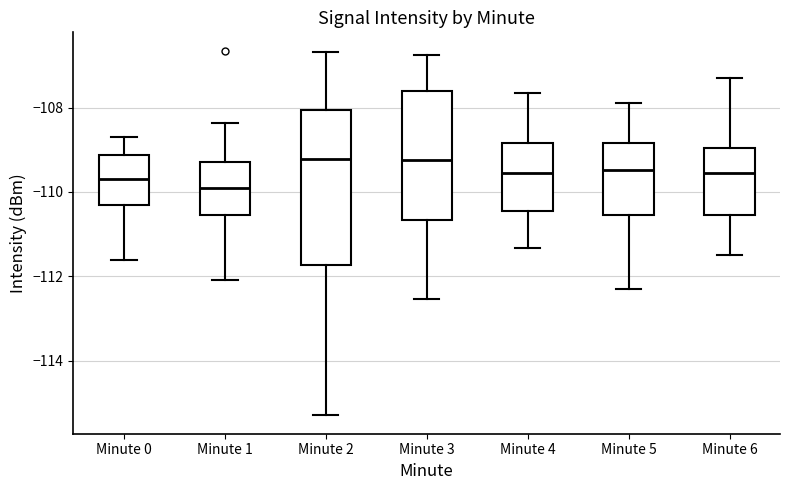

Where does the upper whisker of the box for Minute 5 end on the y-axis? The values are not printed on the chart, so give them approximately, as read against the axis.

-107.8